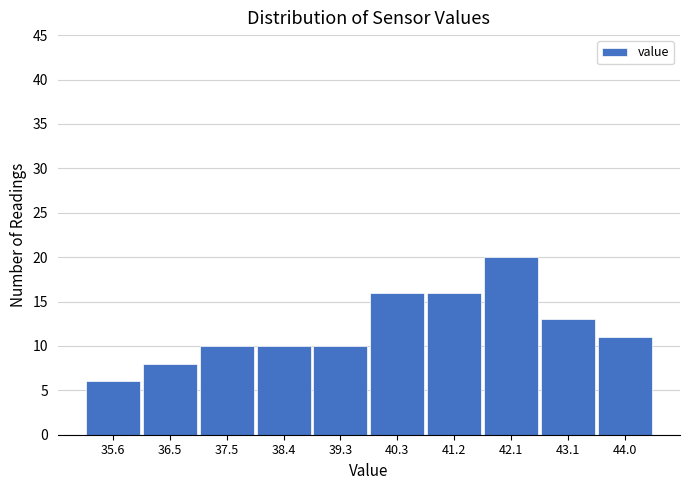

Which range on the x-axis has the tallest bar?

41.68 to 42.62